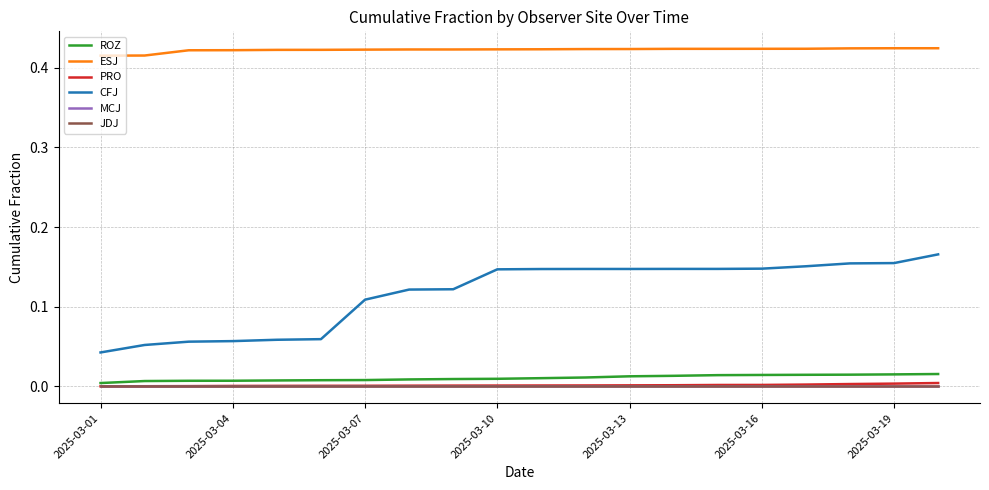

What is the maximum value shown in the chart?

0.4